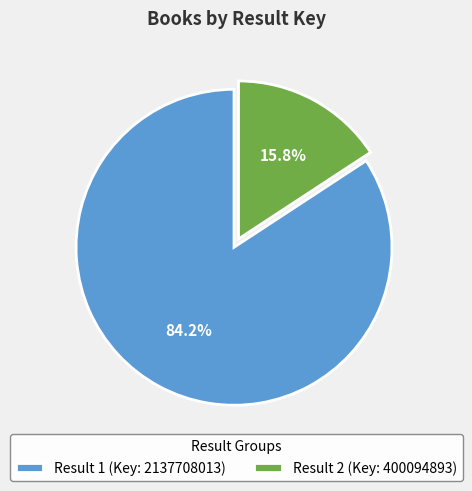

To the nearest percent, what is the average slice percentage?

50%